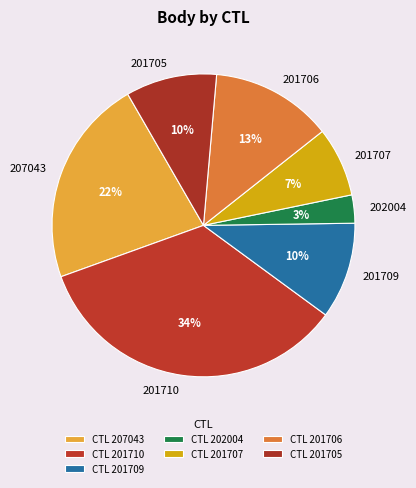

Do 201705 and 201709 together represent more than half of the pie?

No